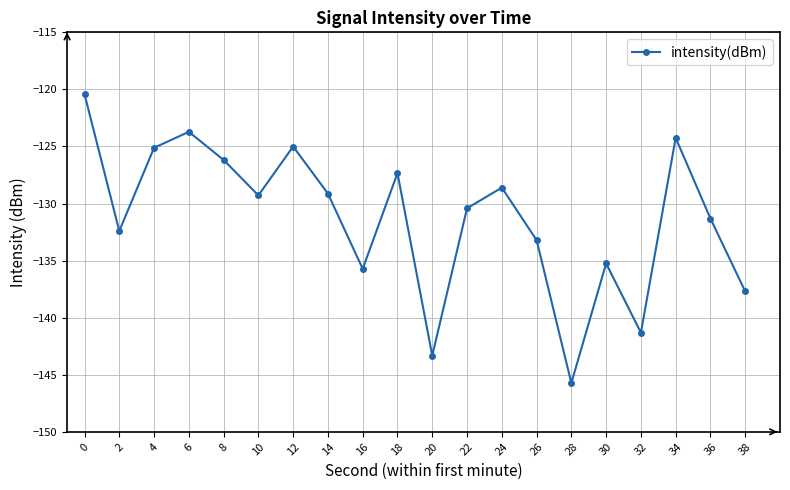

Does the chart display data point markers on the line(s)?

Yes